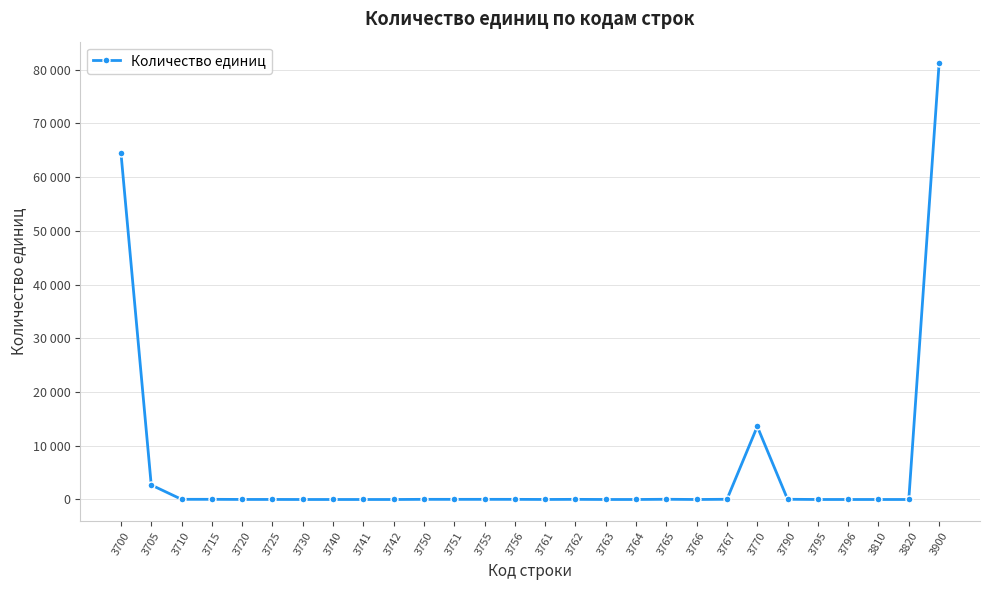

Between 3765 and 3767, which is larger?

3765